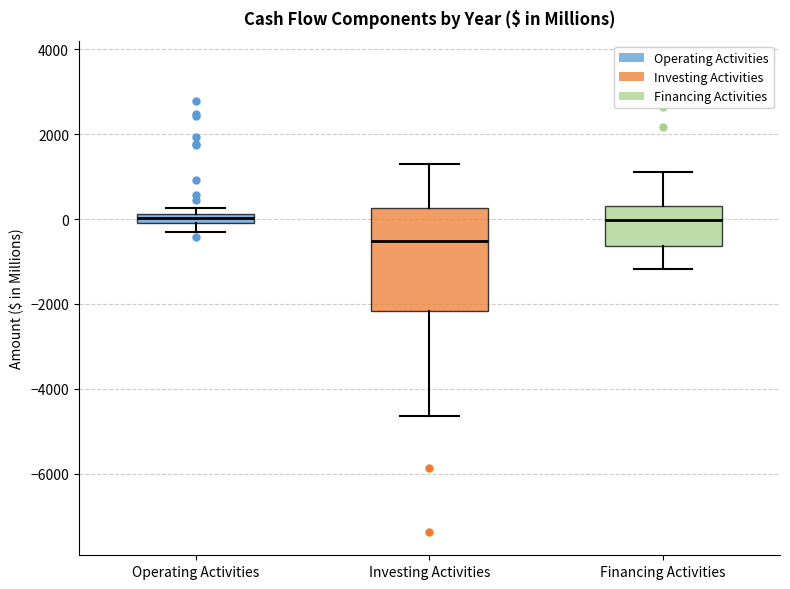

Where does the lower whisker of the box for Financing Activities end on the y-axis? The values are not printed on the chart, so give them approximately, as read against the axis.

-1200